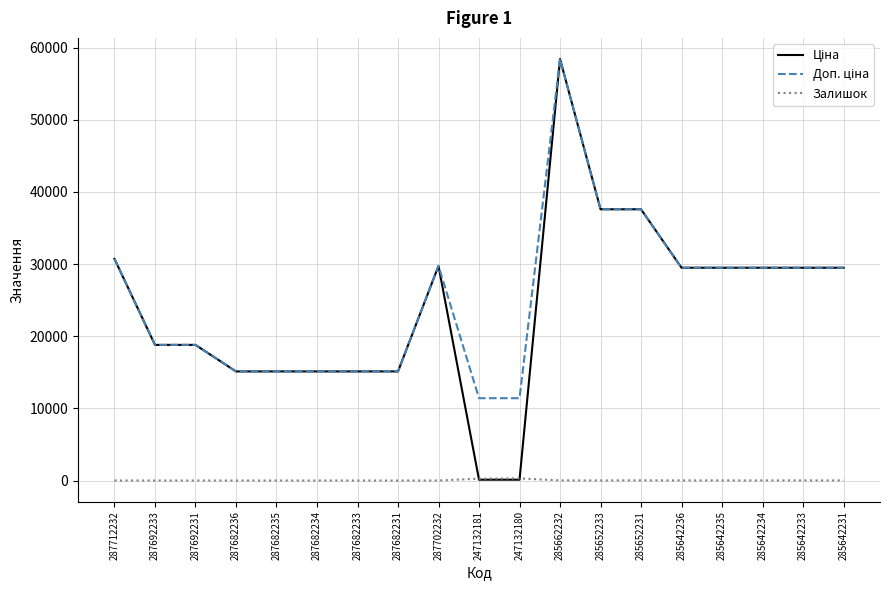

The Залишок series shows 12.0 at 285652233. True or false?

True